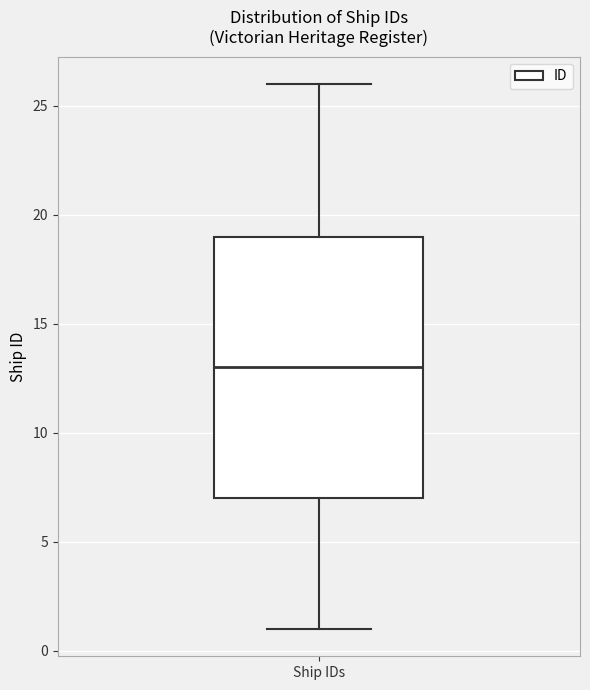

Read this box plot against the y-axis: the position of the median line, the range covered by the box, and the ends of both whiskers. The values are not printed on the chart, so give them approximately, as read against the axis.

median 13, box 7 to 19, whiskers 1 to 26